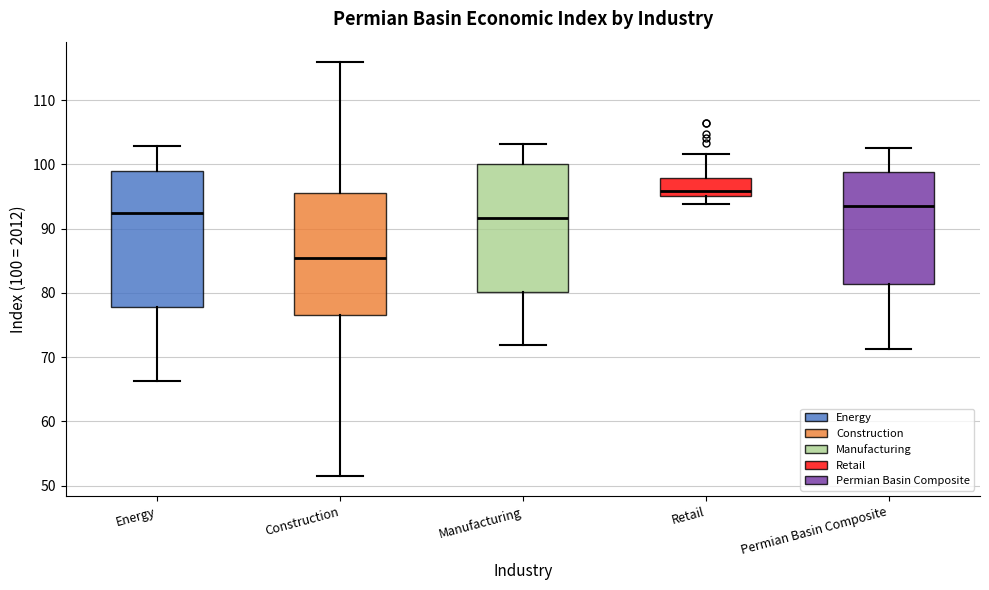

Reading left to right, read every box against the y-axis: the position of its median line, the range the box covers, and the ends of its whiskers. The values are not printed on the chart, so give them approximately, as read against the axis.

Energy: median 92, box 78 to 99, whiskers 66 to 103
Construction: median 85, box 76 to 96, whiskers 52 to 116
Manufacturing: median 92, box 80 to 100, whiskers 72 to 103
Retail: median 96, box 95 to 98, whiskers 94 to 102
Permian Basin Composite: median 94, box 81 to 99, whiskers 71 to 103